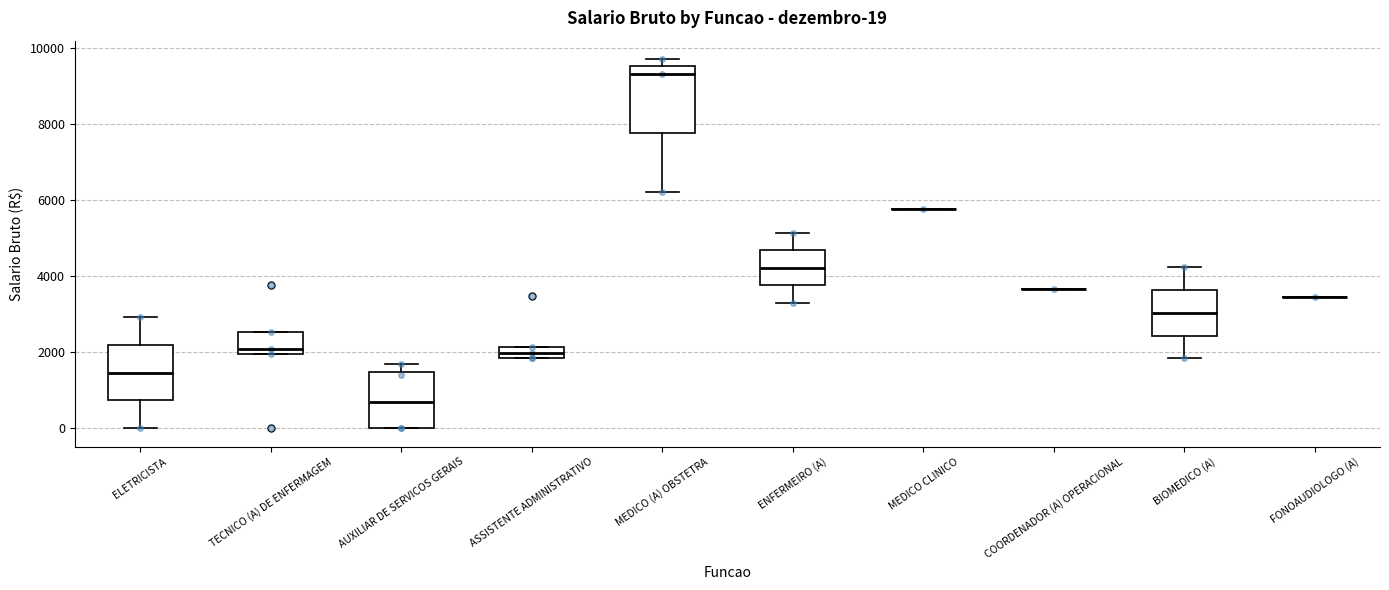

Comparing the boxes themselves (not the whiskers), which one is the tallest?

MEDICO (A) OBSTETRA